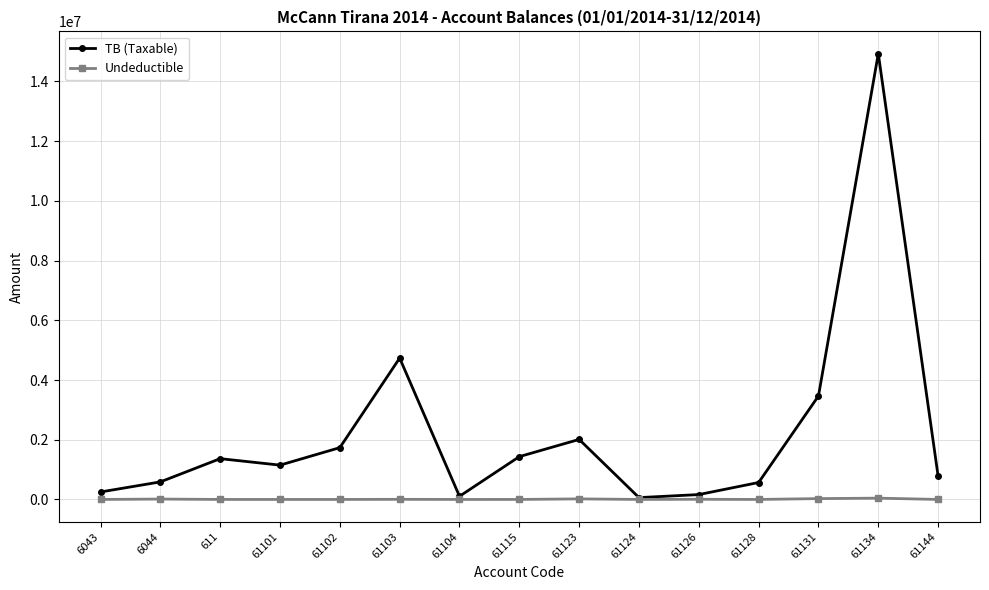

In Undeductible, how many points are higher than both neighbors (excluding endpoints)?

5